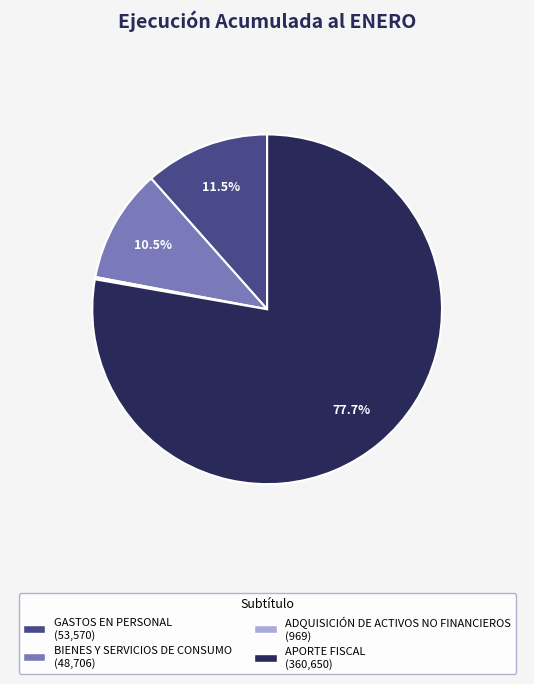

Is there any slice that represents more than half of the pie?

Yes